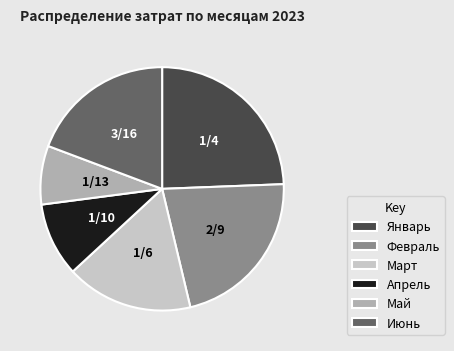

How many segments does this pie chart have?

6